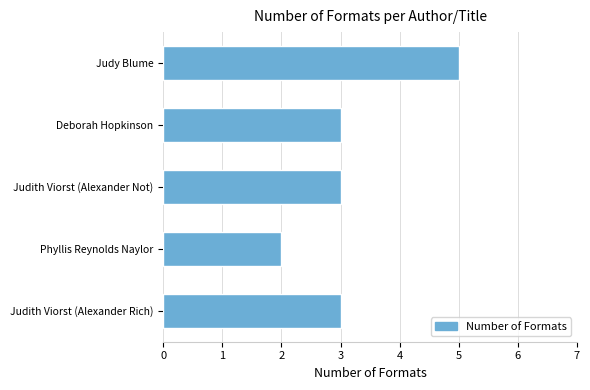

Are the bars grouped side by side (vs. stacked)?

No